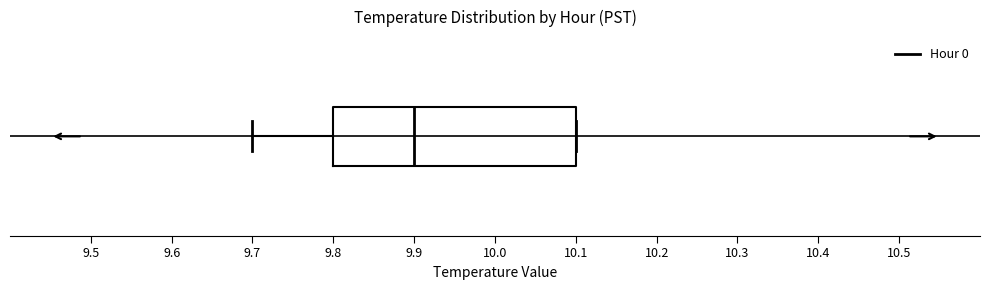

Transcribe this box plot: give where the median line is, the range the box spans, and where the two whiskers end, as read against the x-axis. The values are not printed on the chart, so give them approximately, as read against the axis.

median 9.9, box 9.8 to 10.1, whiskers 9.7 to 10.1